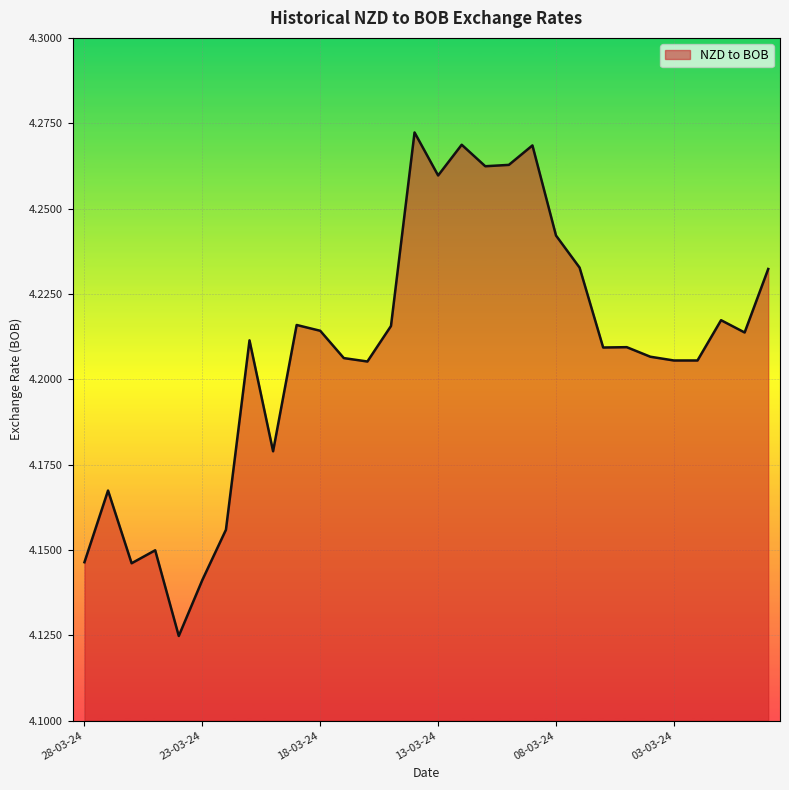

Where is the data nearest to the value 4?

24-03-24